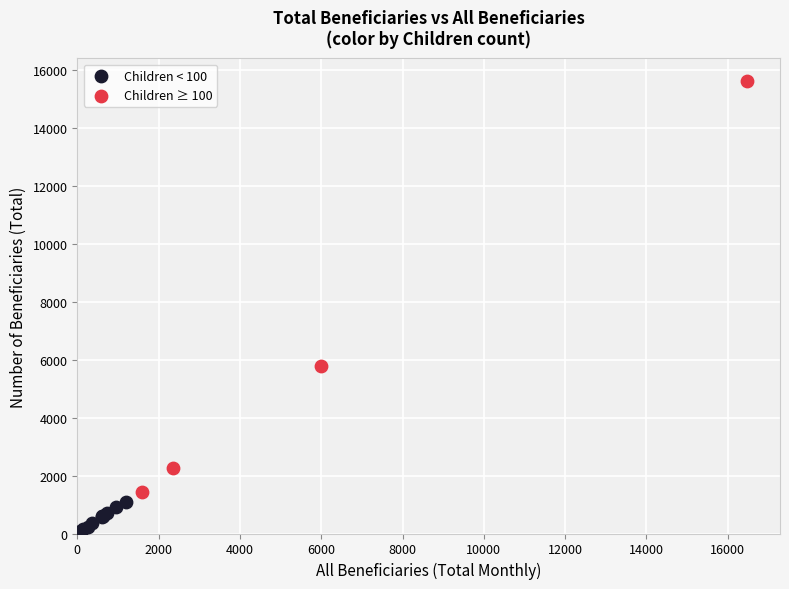

What are all the series names shown in the legend?

Children < 100, Children ≥ 100